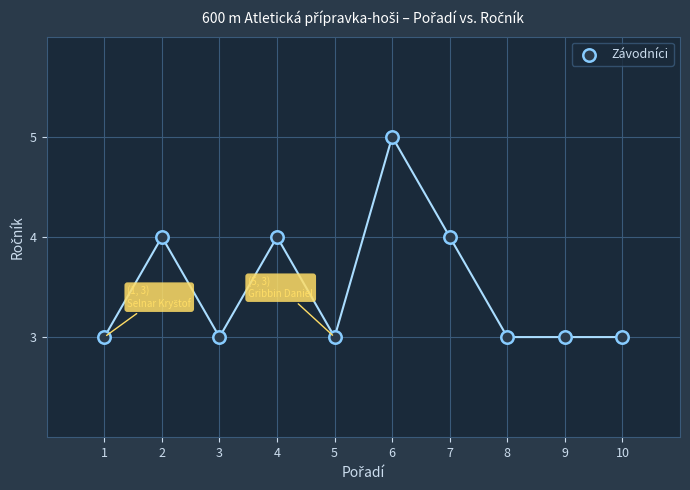

What is the range of X values (max minus min)?

9